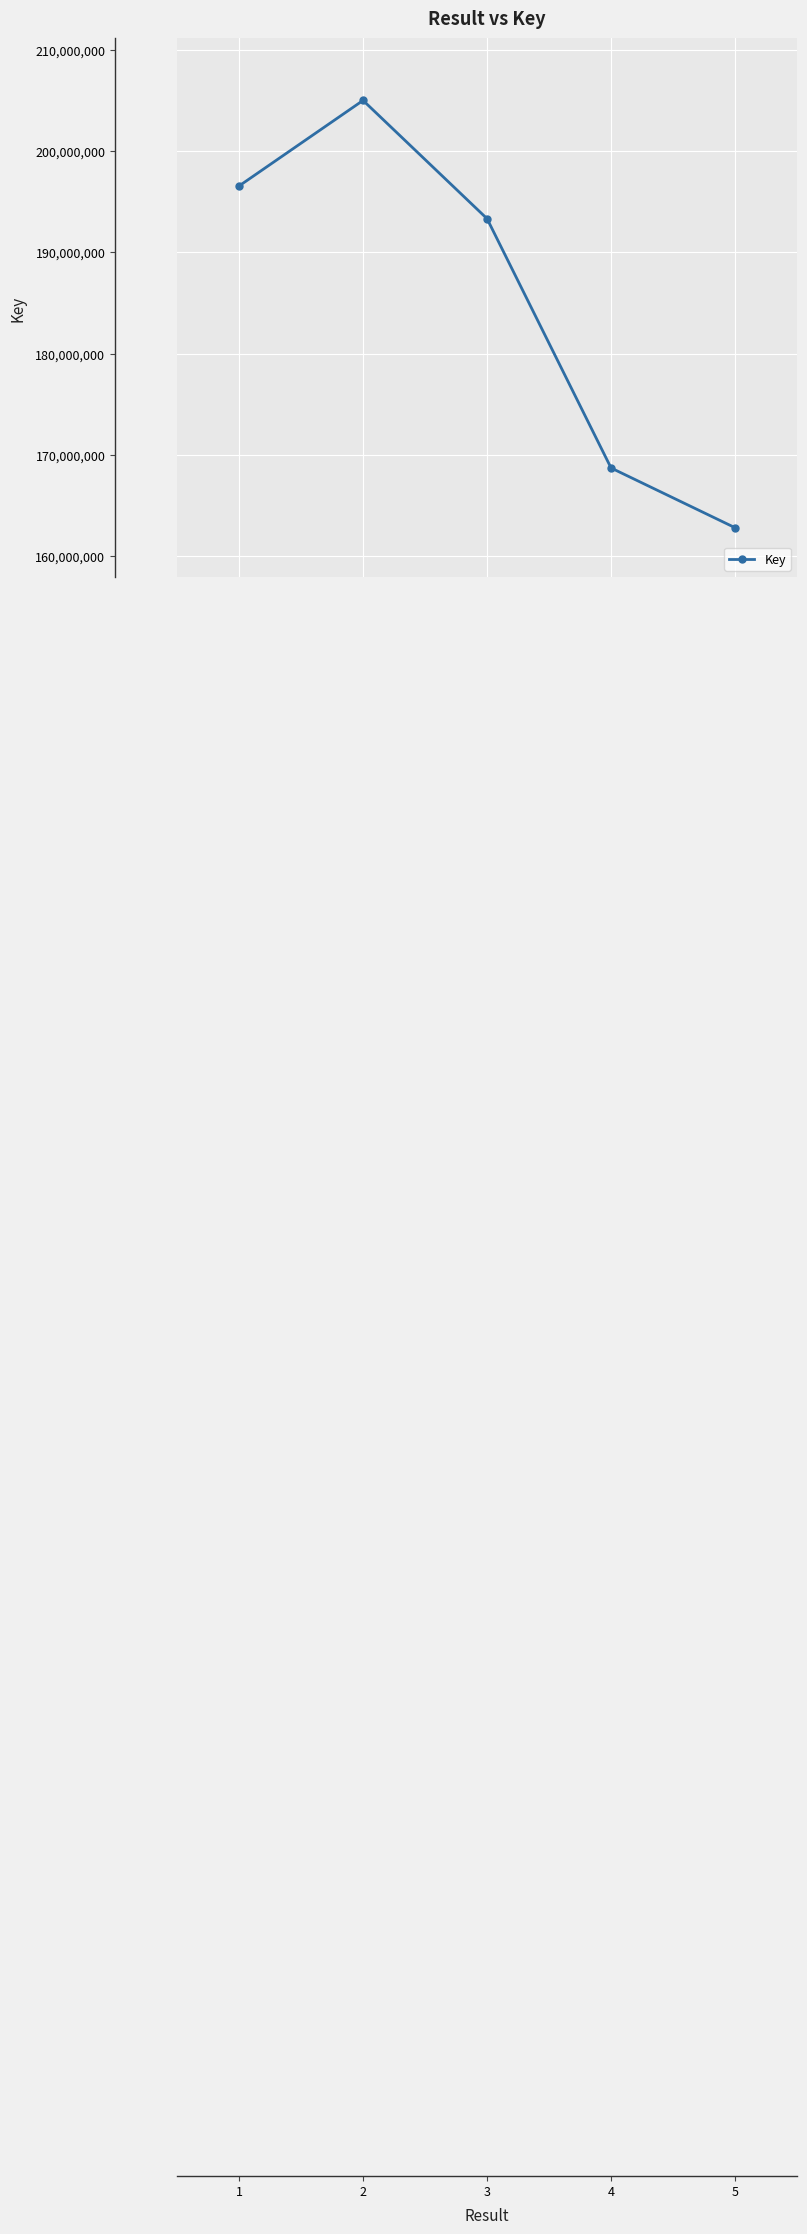

How many lines are shown in the chart?

1